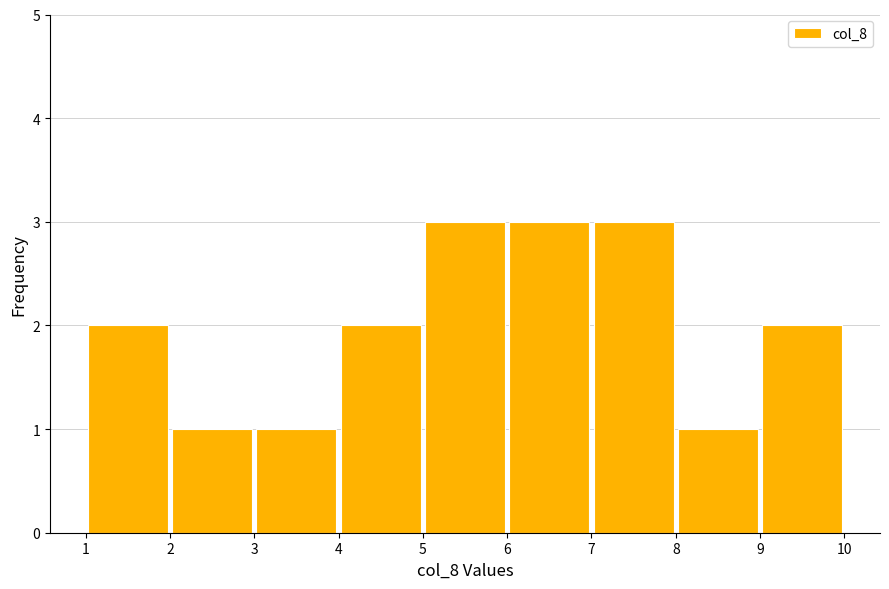

How tall is the bar that spans 6 to 7 on the x-axis? The values are not printed on the chart, so give them approximately, as read against the axis.

3